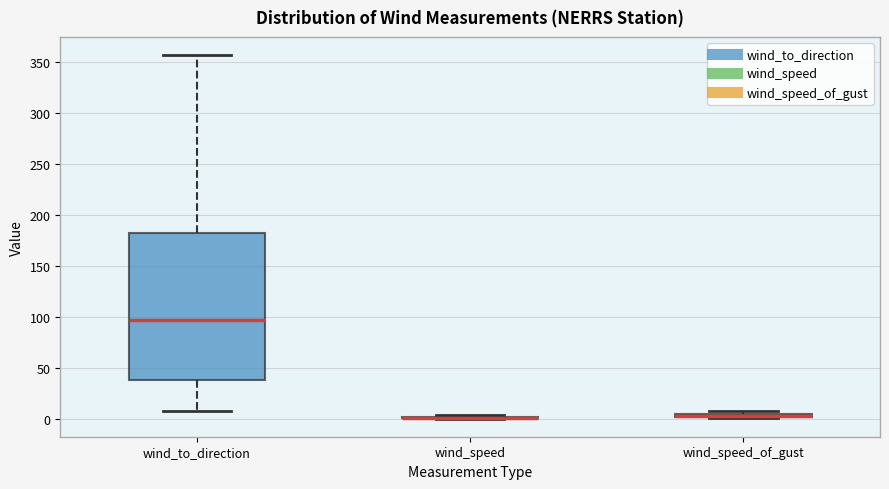

Comparing the boxes themselves (not the whiskers), which one is the tallest?

wind_to_direction